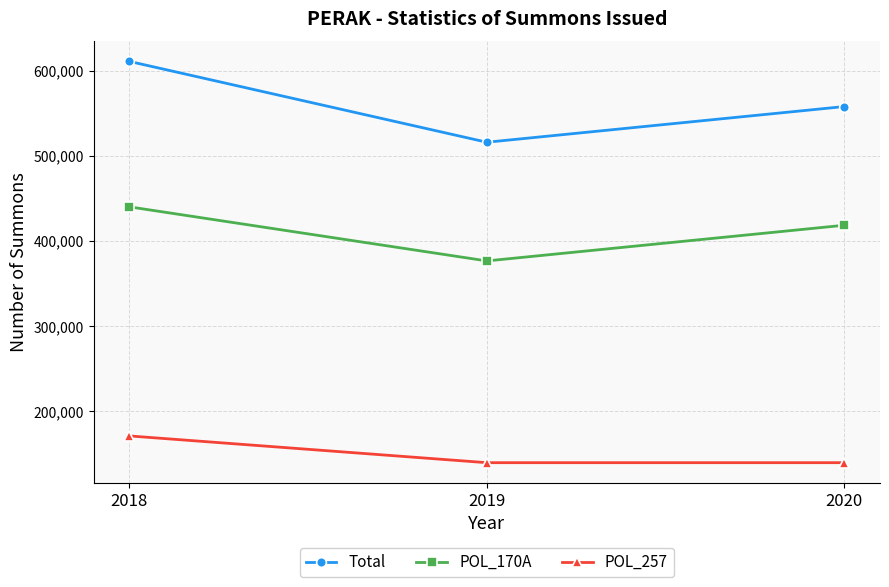

The value of POL_170A at 2018 is 440042. True or false?

True